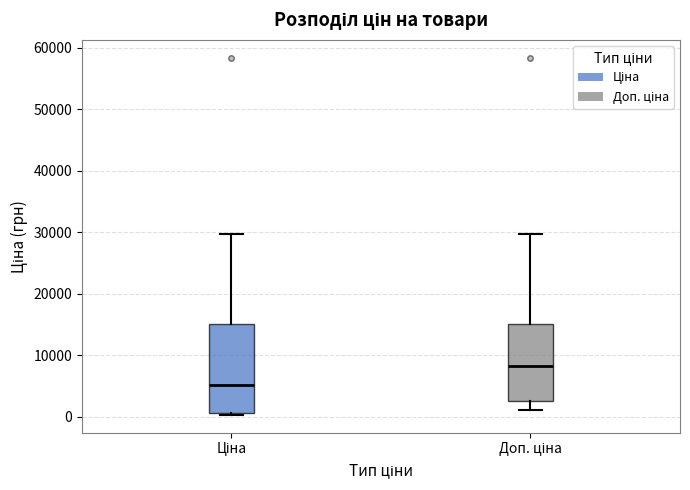

Which box is the tallest, from its lower edge to its upper edge?

Ціна